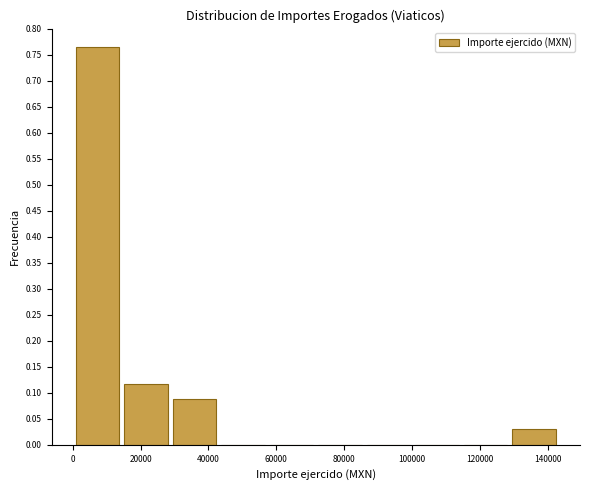

Reading left to right, list every bar in this chart as the range it spans on the x-axis followed by its height. Neither the bar edges nor the heights are printed on the chart, so give them approximately, as read against the axes.

0 to 14000: 0.765
14000 to 28000: 0.120
28000 to 44000: 0.090
44000 to 58000: 0
58000 to 72000: 0
72000 to 86000: 0
86000 to 100000: 0
100000 to 114000: 0
114000 to 128000: 0
128000 to 144000: 0.030